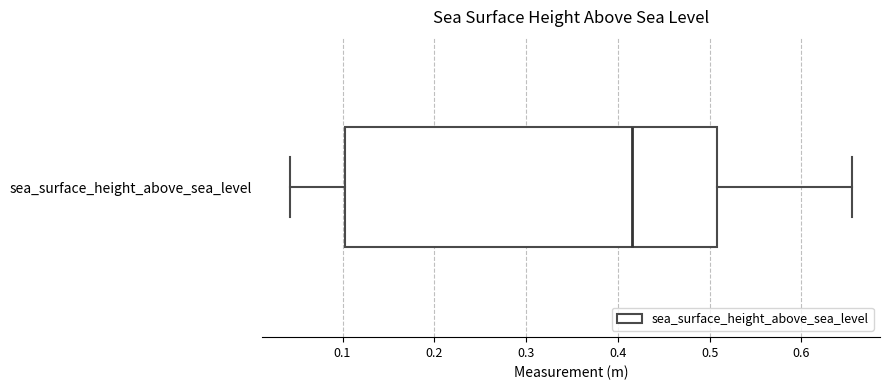

Where does the right whisker of the box for sea_surface_height_above_sea_level end on the x-axis? The values are not printed on the chart, so give them approximately, as read against the axis.

0.66